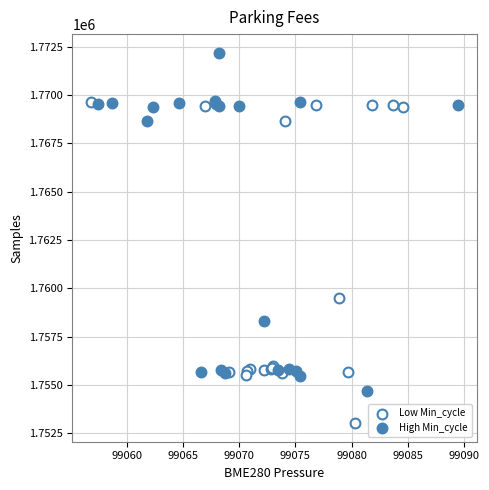

Which series has the widest spread of Y values?

High Min_cycle